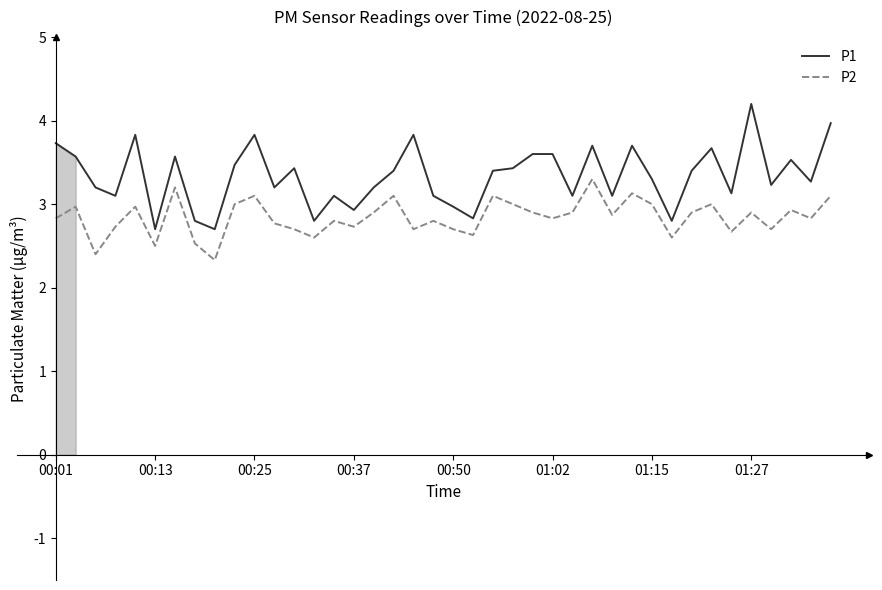

How many lines are shown in the chart?

2